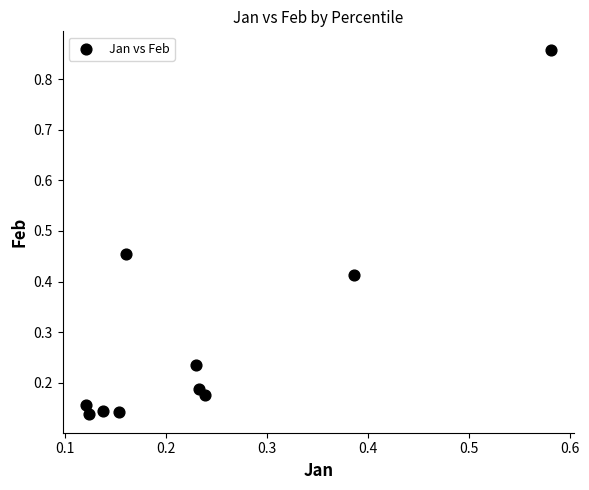

What is the range of Y values (max minus min)?

0.7